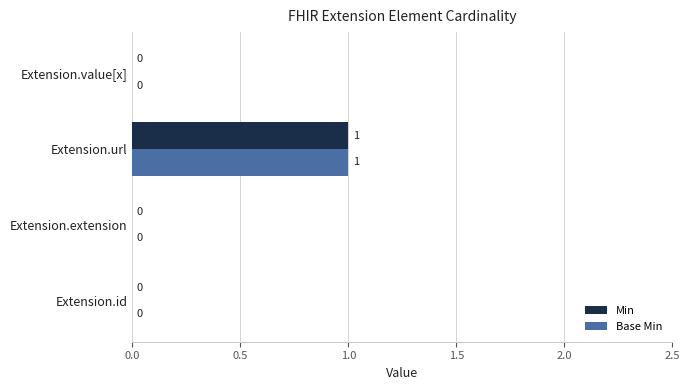

Which label corresponds to the largest value in the chart?

Extension.url